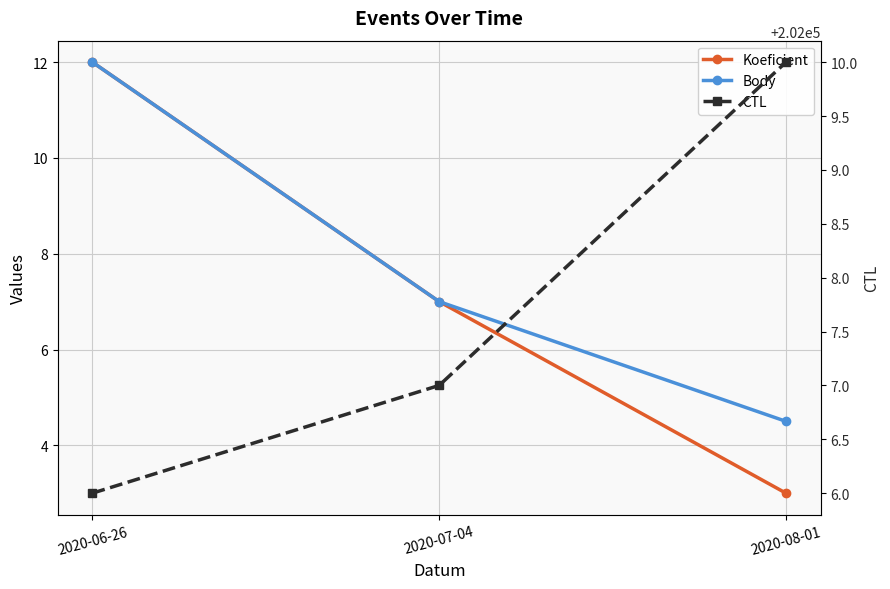

How many values in the Koeficient series exceed 7?

1